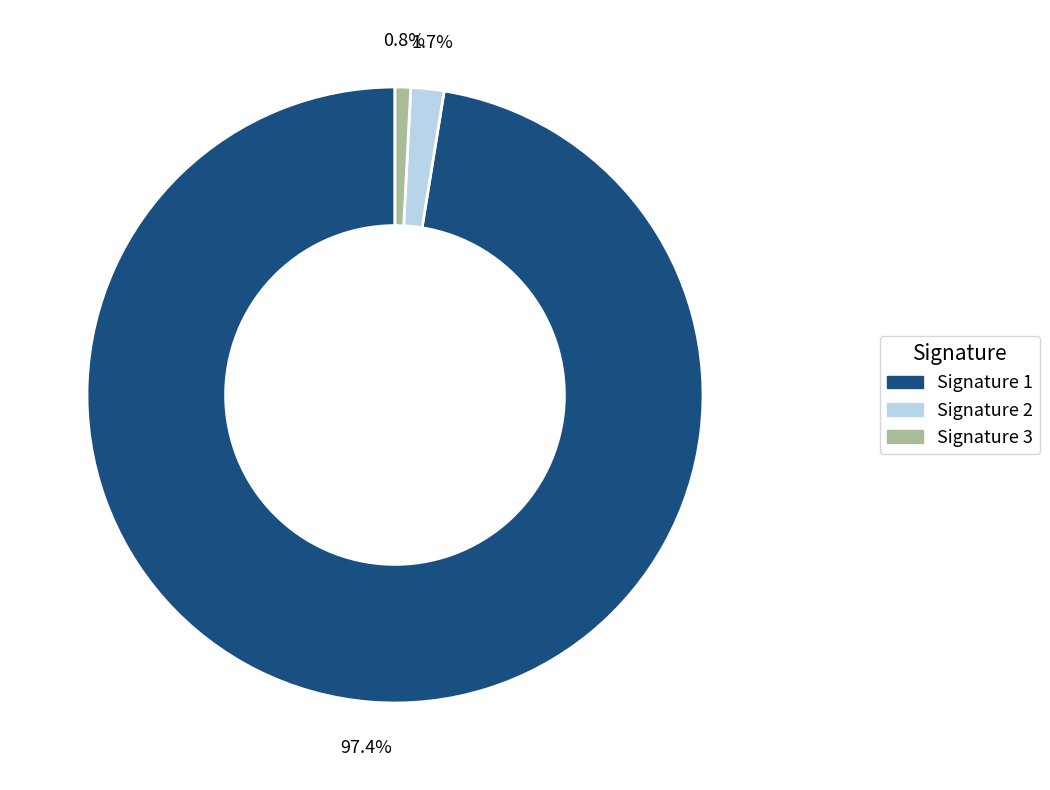

What is the majority slice?

Signature 1